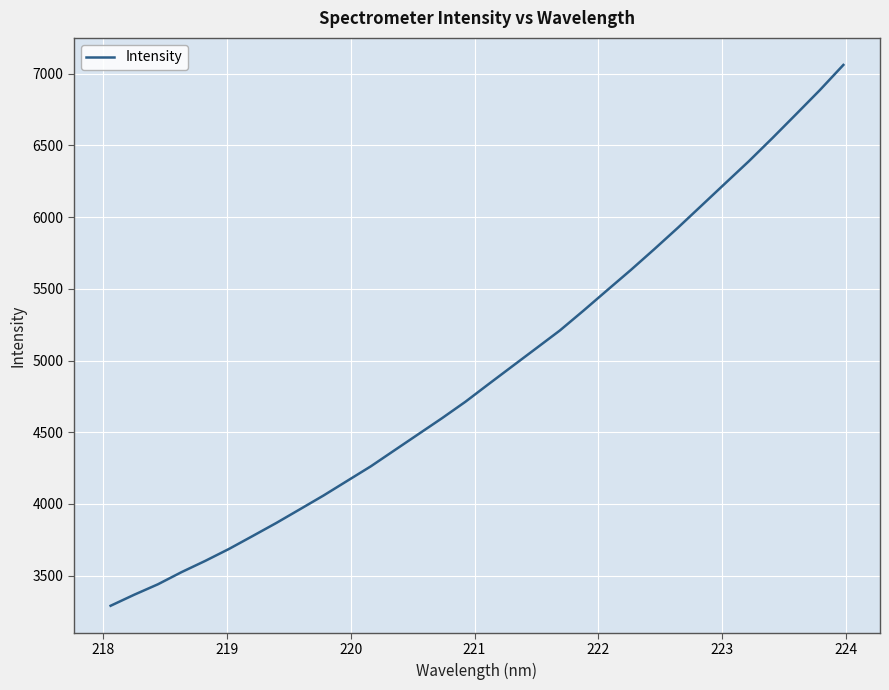

True or false: the data has more than 0 interior local peaks.

False